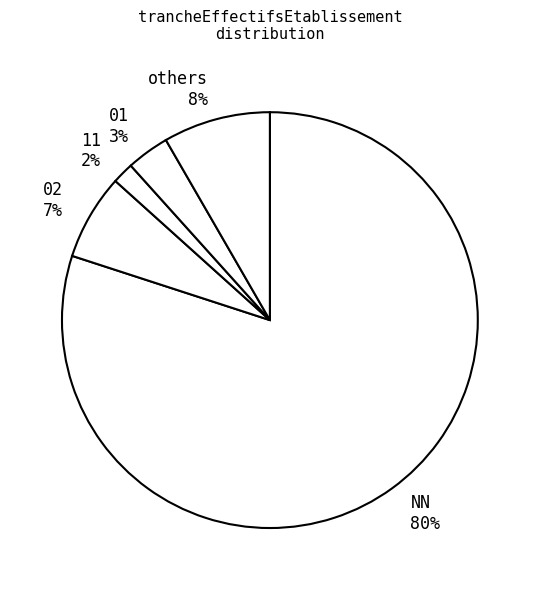

Rank the categories by value from highest to lowest.

NN, others, 02, 01, 11